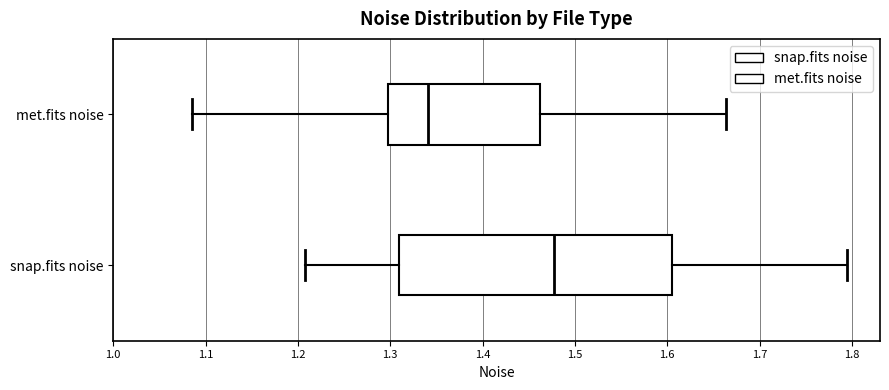

Where does the median line of the box for snap.fits noise sit on the x-axis? The values are not printed on the chart, so give them approximately, as read against the axis.

1.48